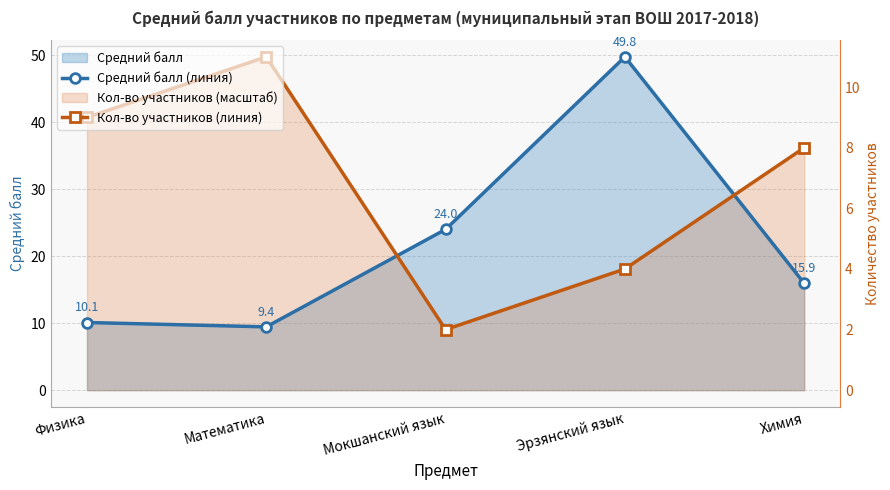

Rank the series at Мокшанский язык from lowest to highest value.

Кол-во участников (линия), Средний балл (линия)